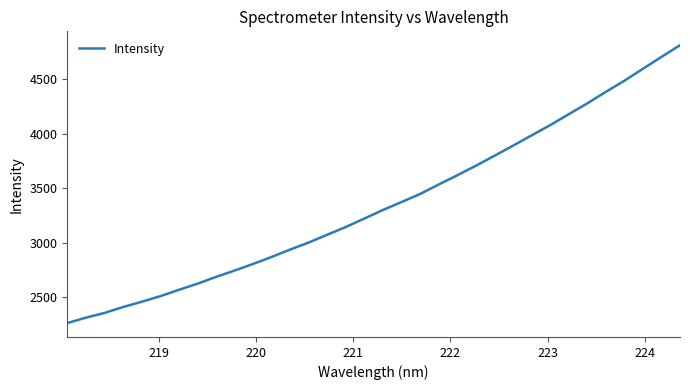

What is the greatest value displayed?

4812.4